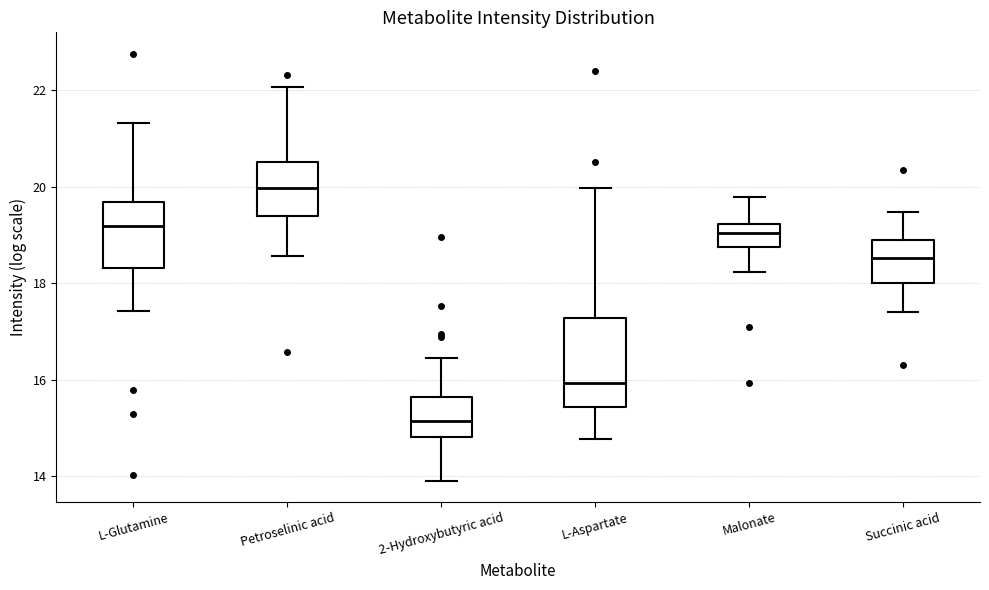

Where is the lower edge of the box for L-Glutamine on the y-axis? The values are not printed on the chart, so give them approximately, as read against the axis.

18.4